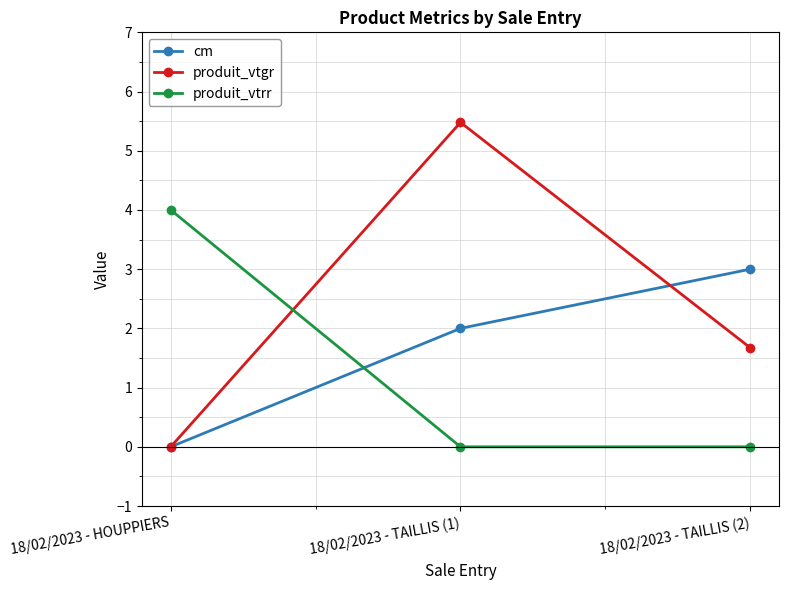

What is the total value across all series at 18/02/2023 - HOUPPIERS?

4.0